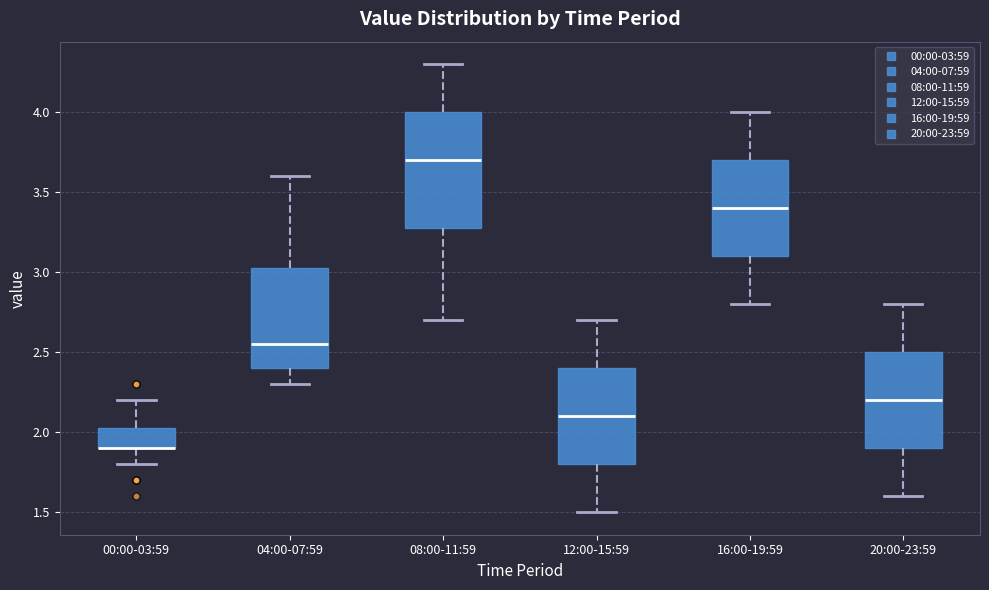

Reading left to right, read every box against the y-axis: the position of its median line, the range the box covers, and the ends of its whiskers. The values are not printed on the chart, so give them approximately, as read against the axis.

00:00-03:59: median 1.90 (drawn on the box's lower edge), box 1.90 to 2.05, whiskers 1.80 to 2.20
04:00-07:59: median 2.55, box 2.40 to 3.05, whiskers 2.30 to 3.60
08:00-11:59: median 3.70, box 3.30 to 4.00, whiskers 2.70 to 4.30
12:00-15:59: median 2.10, box 1.80 to 2.40, whiskers 1.50 to 2.70
16:00-19:59: median 3.40, box 3.10 to 3.70, whiskers 2.80 to 4.00
20:00-23:59: median 2.20, box 1.90 to 2.50, whiskers 1.60 to 2.80